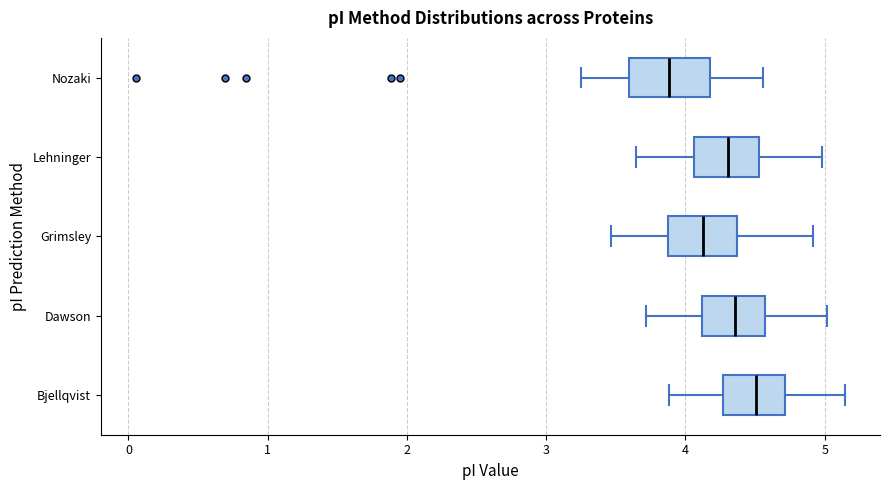

Reading bottom to top, read every box against the x-axis: the position of its median line, the range the box covers, and the ends of its whiskers. The values are not printed on the chart, so give them approximately, as read against the axis.

Bjellqvist: median 4.5, box 4.3 to 4.7, whiskers 3.9 to 5.1
Dawson: median 4.4, box 4.1 to 4.6, whiskers 3.7 to 5.0
Grimsley: median 4.1, box 3.9 to 4.4, whiskers 3.5 to 4.9
Lehninger: median 4.3, box 4.1 to 4.5, whiskers 3.6 to 5.0
Nozaki: median 3.9, box 3.6 to 4.2, whiskers 3.2 to 4.6